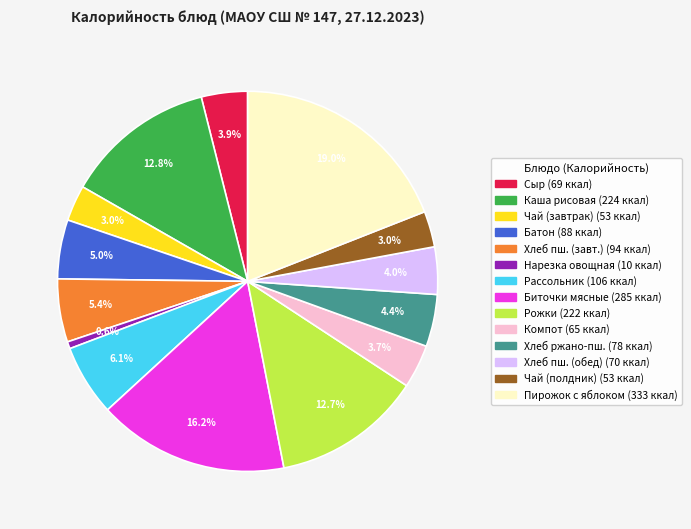

Does any single category account for the majority?

No